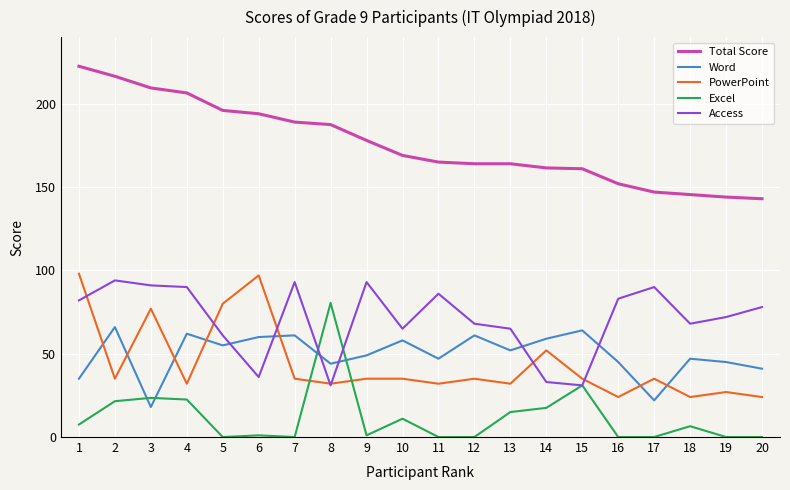

At which label does Excel first exceed 6?

1